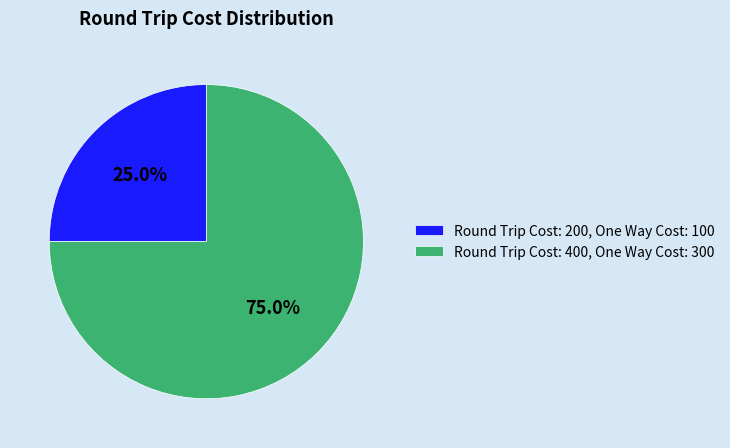

Count the number of slices in the pie.

2